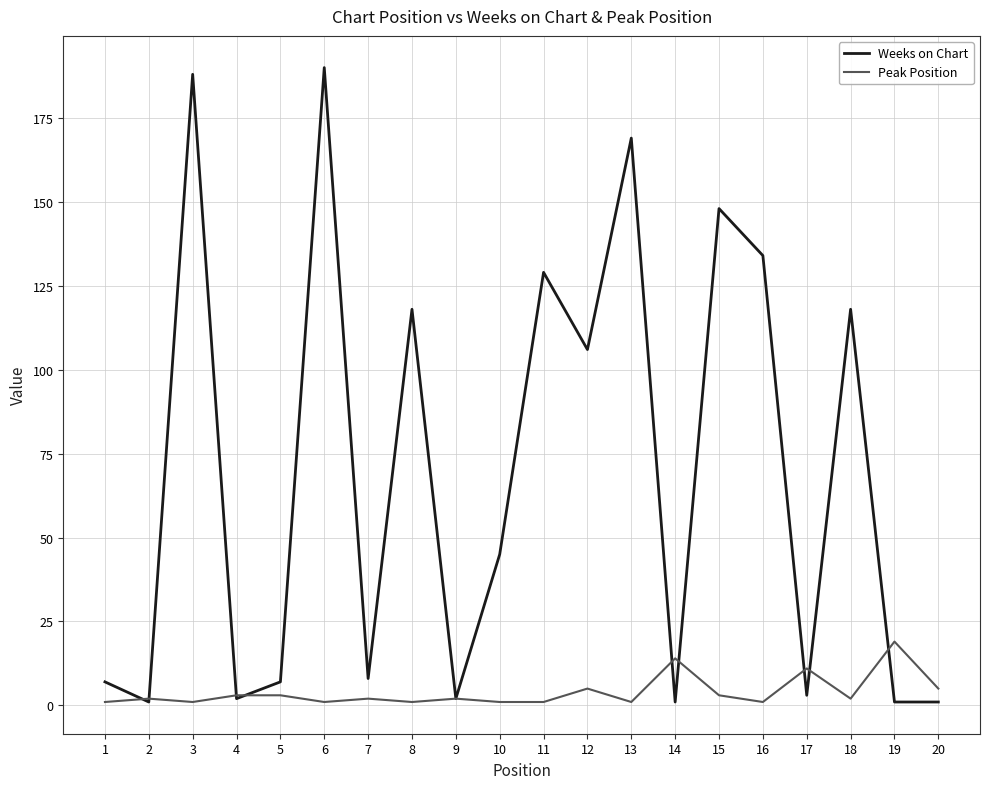

What is the maximum value shown in the chart?

190